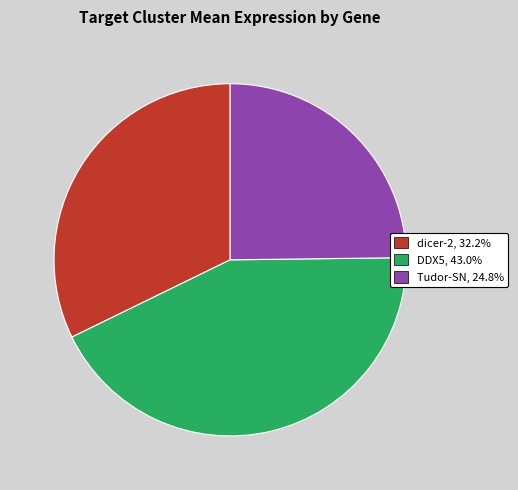

What is the ratio of the value at DDX5, 43.0% to the value at Tudor-SN, 24.8%?

1.7